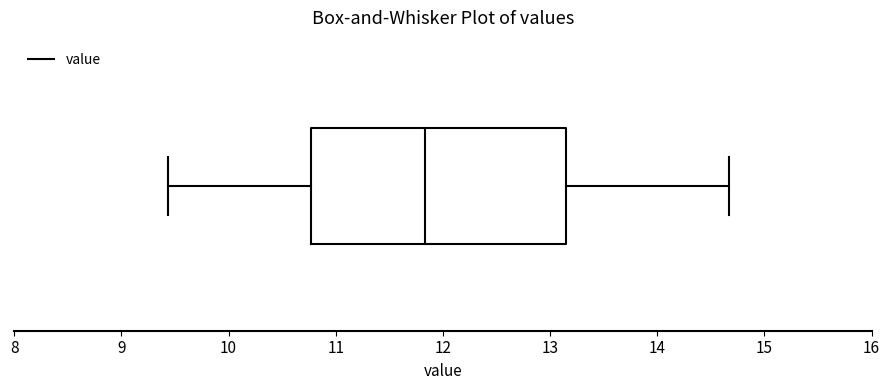

Read this box plot against the x-axis: the position of the median line, the range covered by the box, and the ends of both whiskers. The values are not printed on the chart, so give them approximately, as read against the axis.

median 11.8, box 10.8 to 13.2, whiskers 9.4 to 14.7